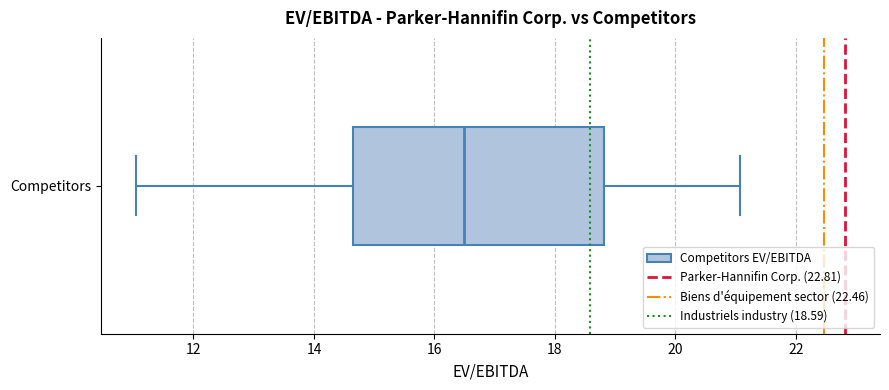

Read this box plot against the x-axis: the position of the median line, the range covered by the box, and the ends of both whiskers. The values are not printed on the chart, so give them approximately, as read against the axis.

median 16.4, box 14.6 to 18.8, whiskers 11.0 to 21.0